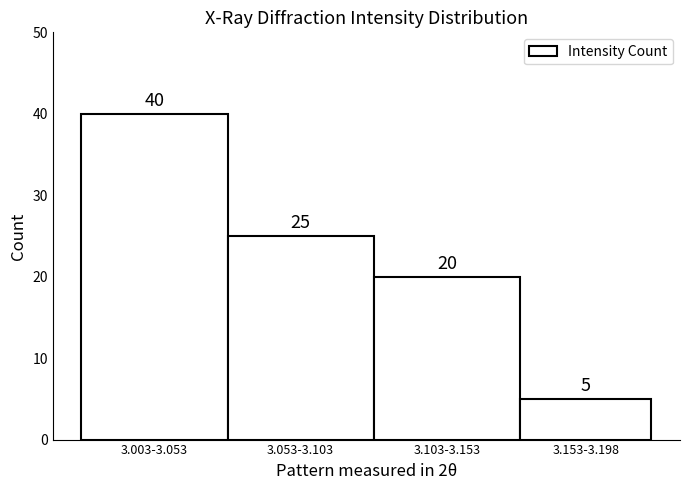

Reading left to right, extract all data points from this chart.

40	25	20	5